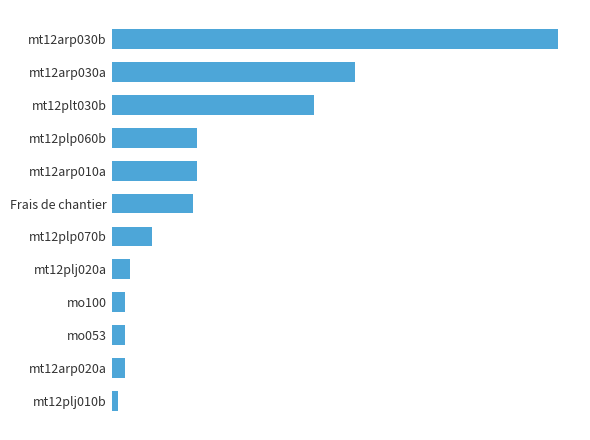

Rank the categories by value from lowest to highest.

11, 10, 8, 9, 7, 6, 5, 3, 4, 2, 1, 0